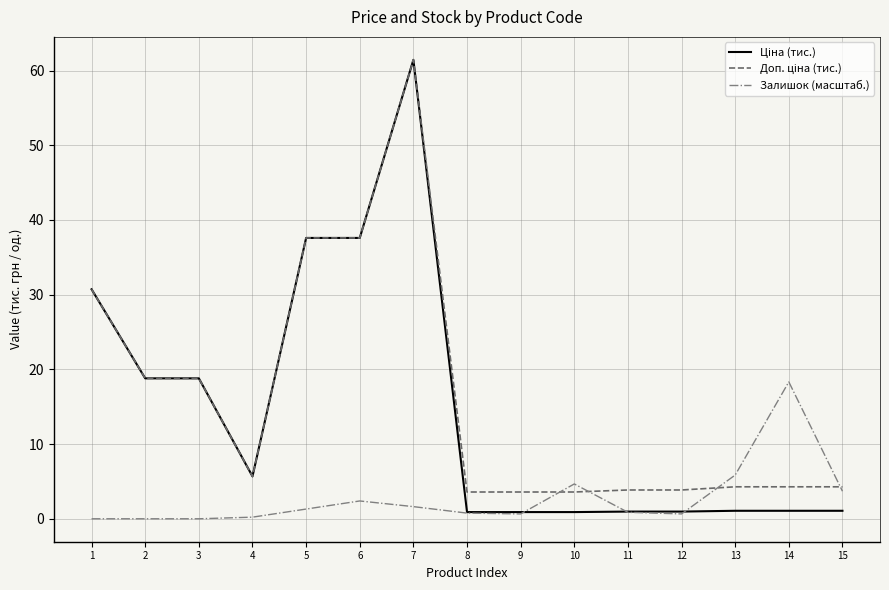

Is it true that Залишок (масштаб.) equals 10.0 at 14?

False